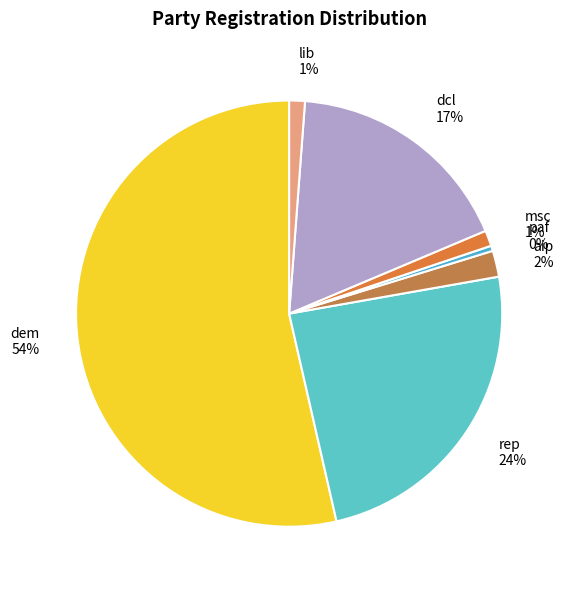

Which slice is the largest?

dem